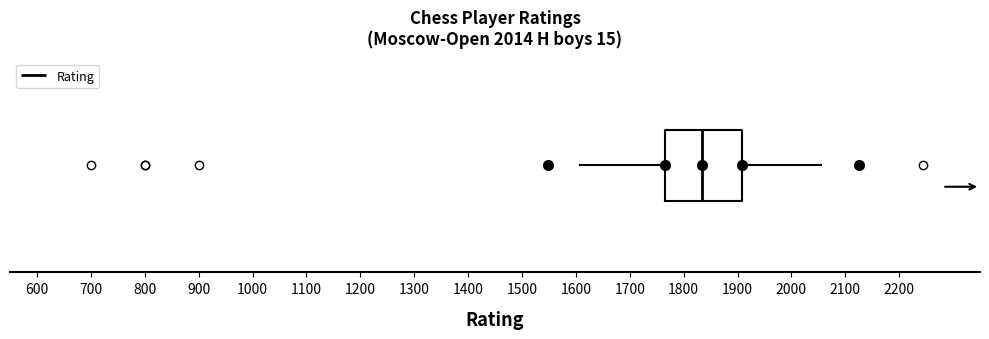

Where does the left whisker of the box end on the x-axis? The values are not printed on the chart, so give them approximately, as read against the axis.

1610